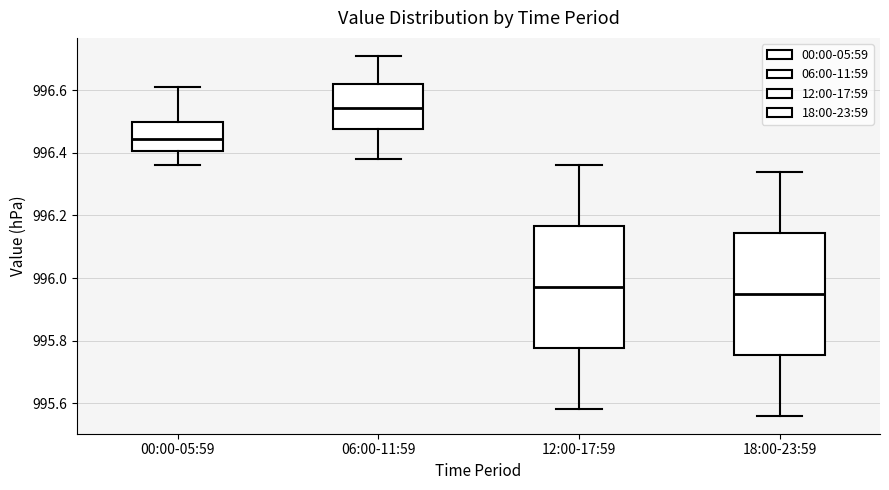

Which box has the highest median line?

06:00-11:59